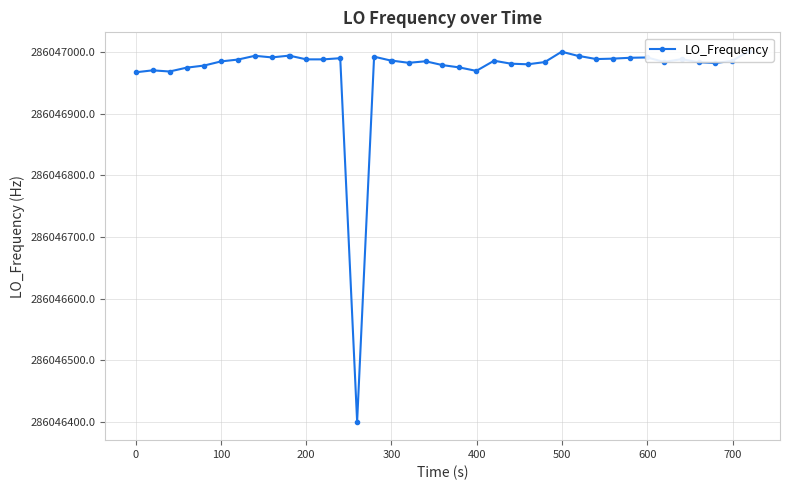

The chart shows a value of 421472047.6 at 400. True or false?

False